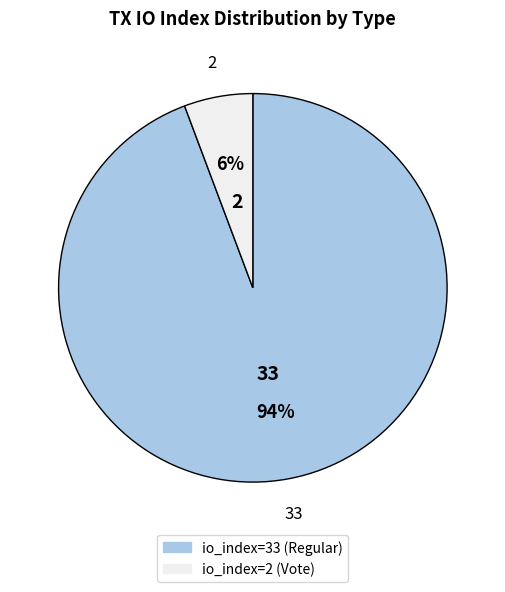

Does any single category account for the majority?

Yes